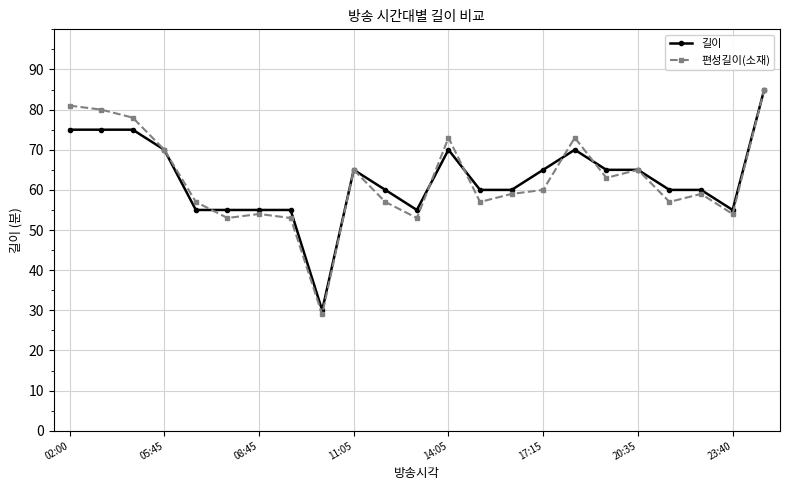

What is the highest value of the 편성길이(소재) series?

85